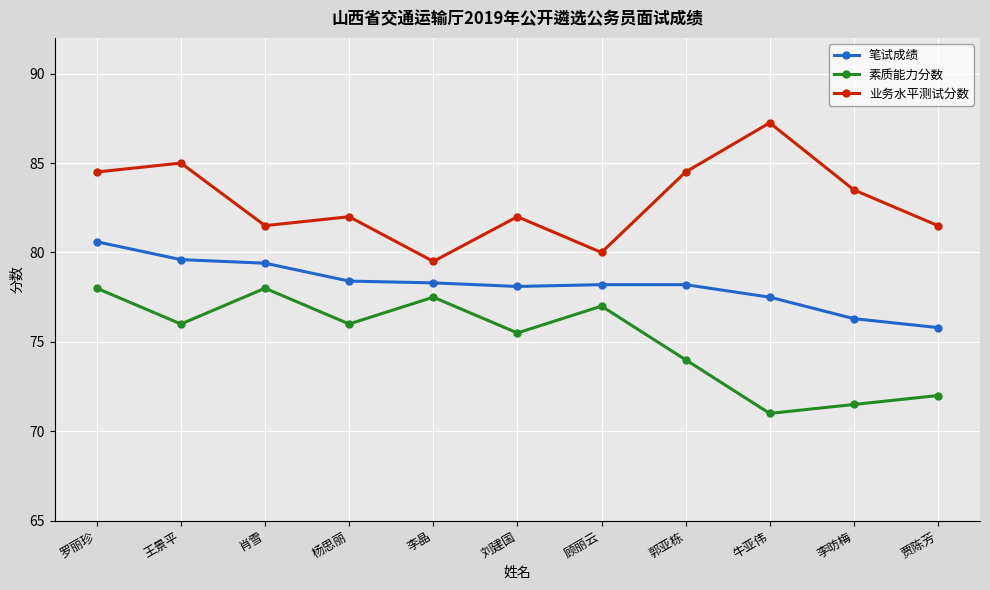

True or false: 素质能力分数 and 笔试成绩 intersect in this chart.

False